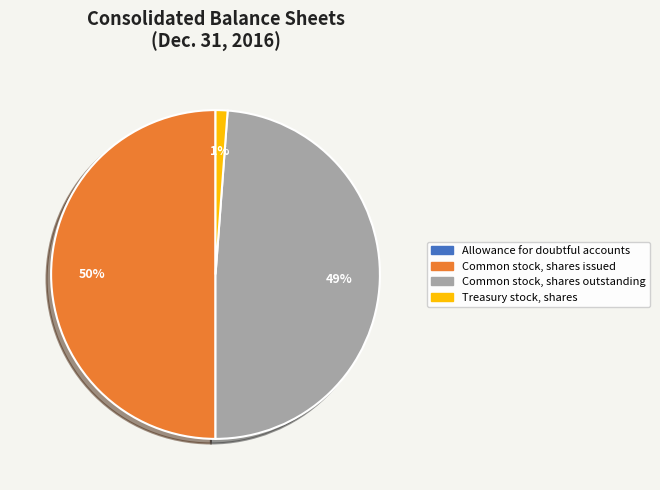

Which category has the biggest portion of the pie?

Common stock, shares issued